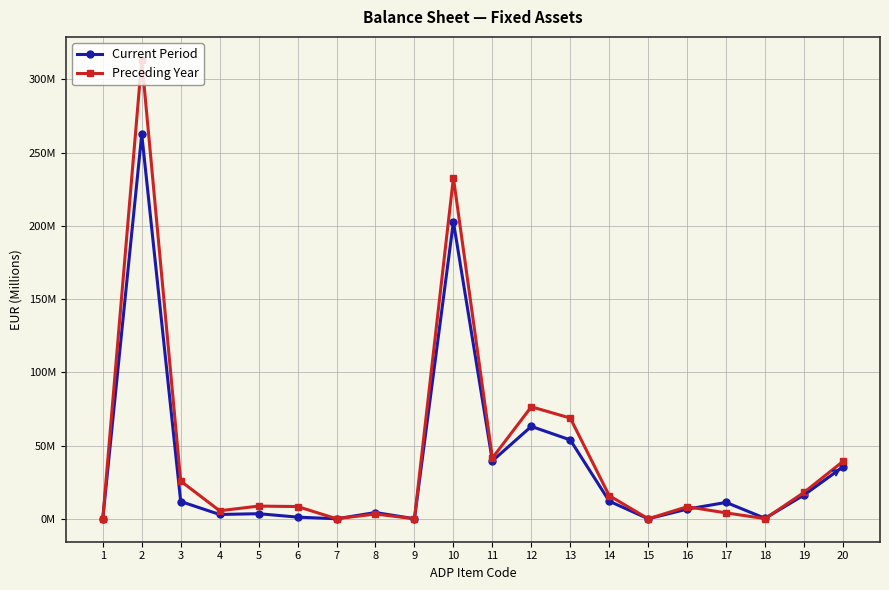

Reading left to right, extract all data points from this chart.

Current Period: 1=0	2=262540875	3=11794794	4=2931309	5=3456994	6=1135920	7=0	8=4267838	9=2733	10=202746228	11=39517143	12=63068977	13=53837485	14=12015966	15=0	16=6588811	17=11165793	18=316047	19=16236006	20=35453356
Preceding Year: 1=0	2=313353712	3=25742275	4=5466207	5=8659143	6=8352686	7=0	8=3249291	9=14948	10=232818877	11=41479811	12=76451357	13=68760791	14=15803304	15=0	16=8213025	17=4009859	18=98036	19=18002694	20=39185883